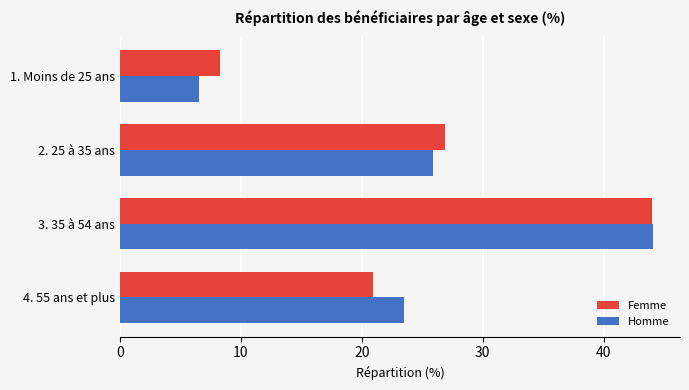

The Femme series shows 32.0 at 4. 55 ans et plus. True or false?

False